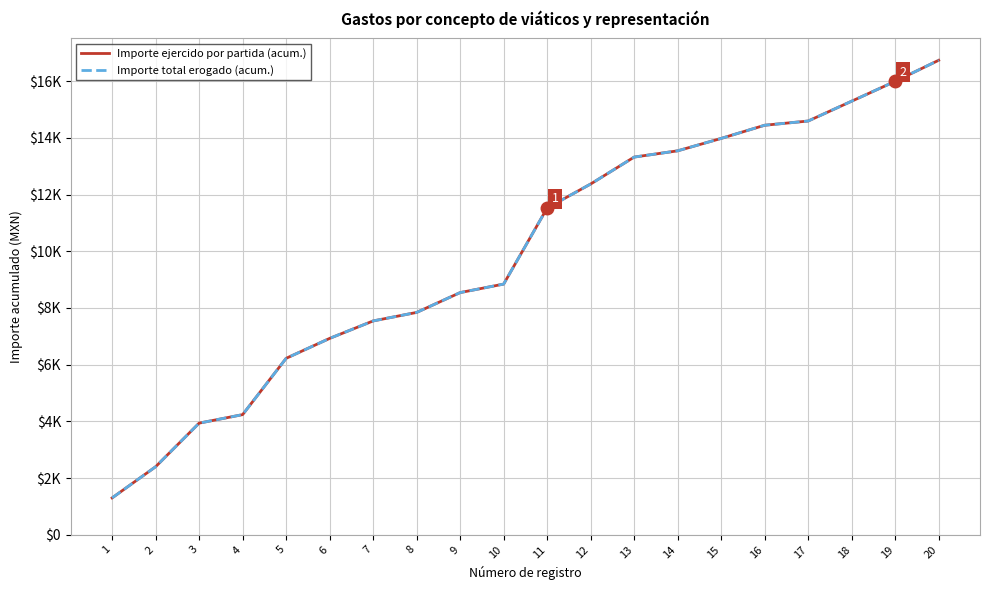

Which series has the largest range (max minus min)?

Importe ejercido por partida (acum.)